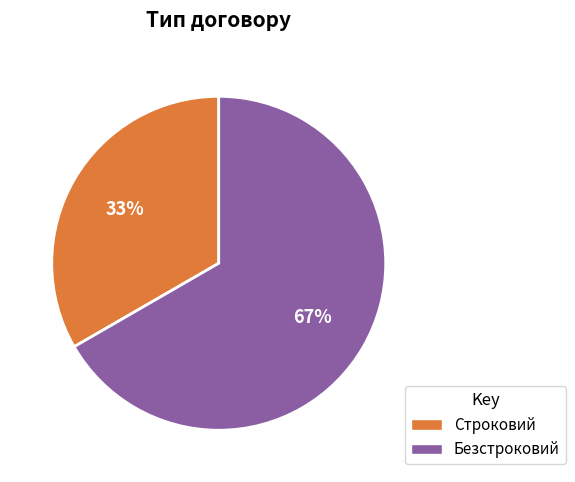

Is Безстроковий the majority of the pie?

Yes